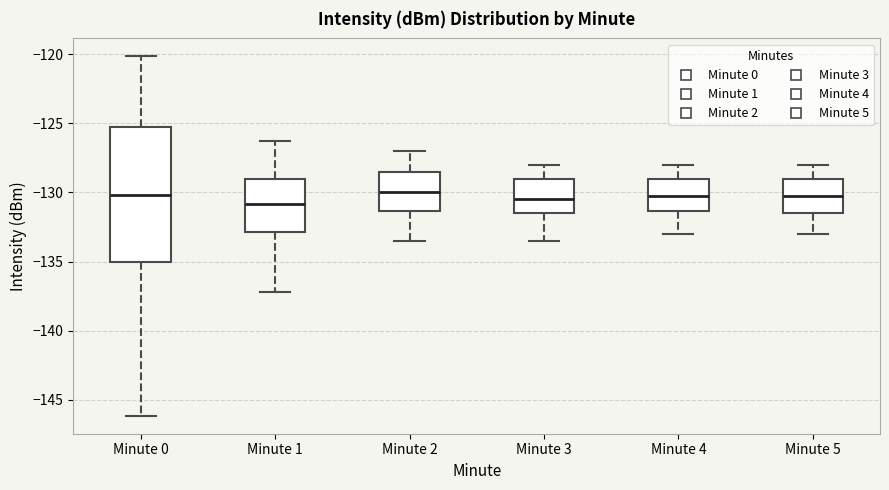

Which box is the tallest, from its lower edge to its upper edge?

Minute 0